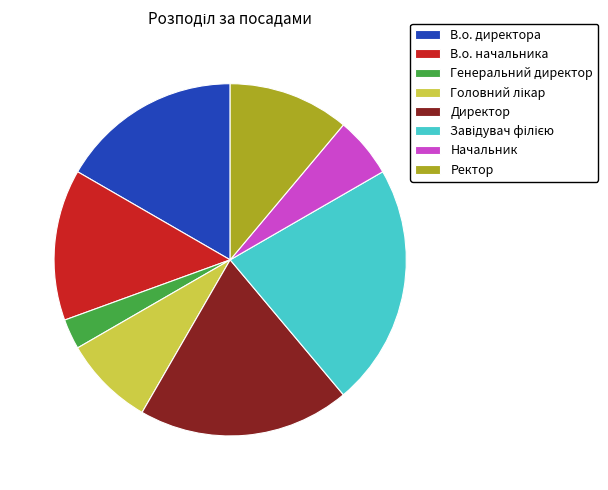

Combined, do В.о. начальника and Генеральний директор account for over 50%?

No